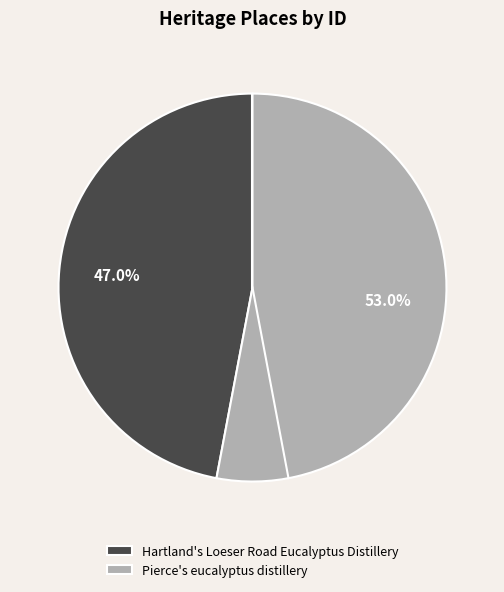

Combined, what portion of the pie is Pierce's eucalyptus distillery and Hartland's Loeser Road Eucalyptus Distillery?

100.0%